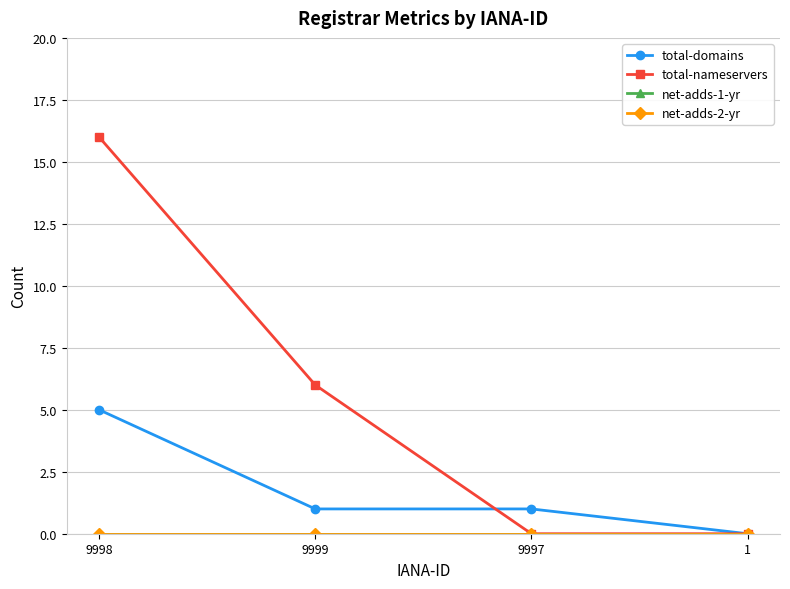

Does the chart have visible grid lines?

Yes